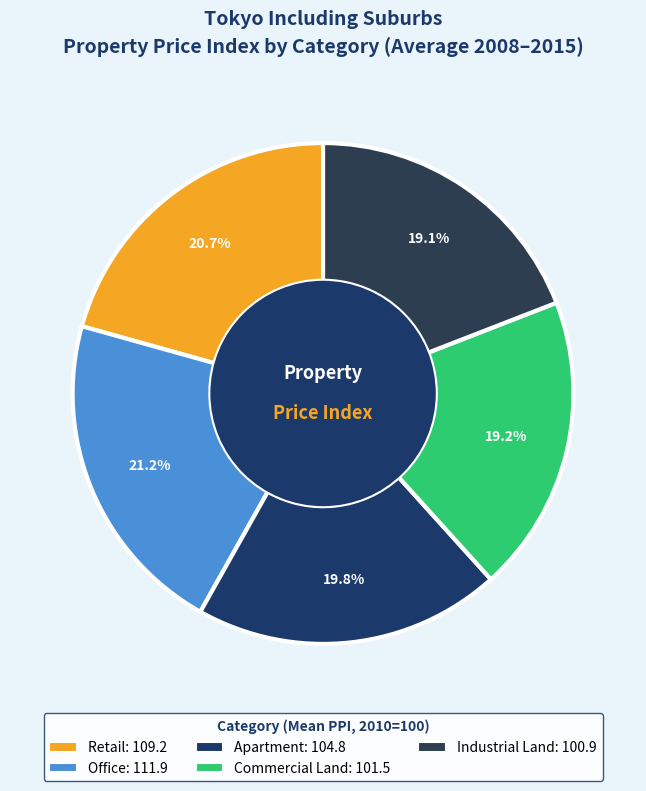

Count the number of slices in the pie.

5